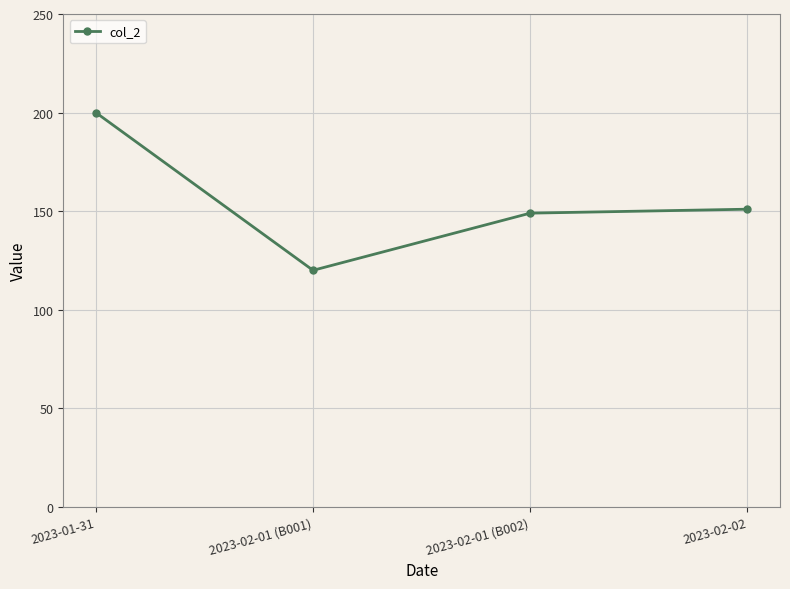

Between 2023-02-02 and 2023-02-01 (B002), which is larger?

2023-02-02